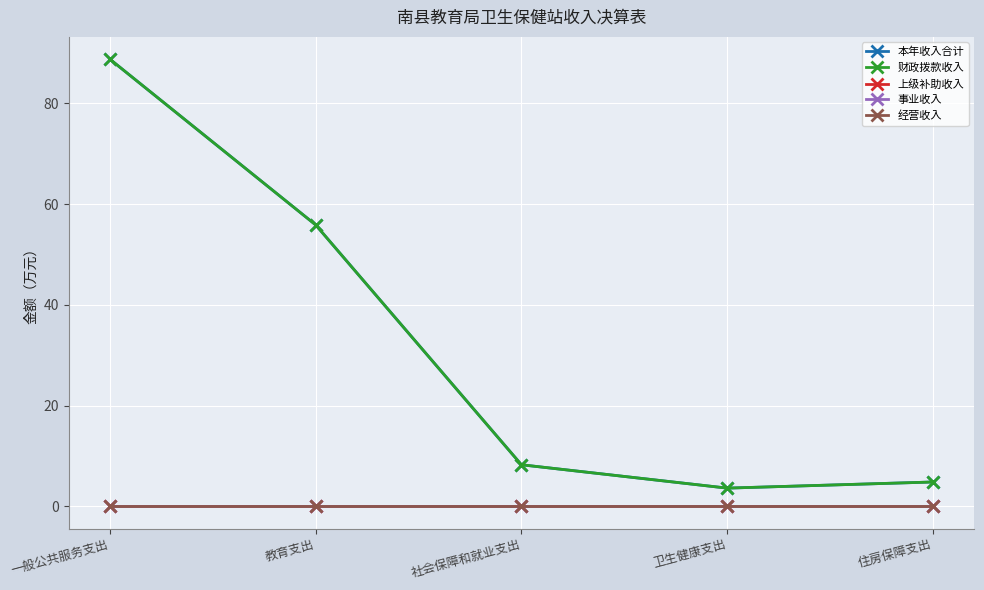

Does the chart have visible grid lines?

Yes